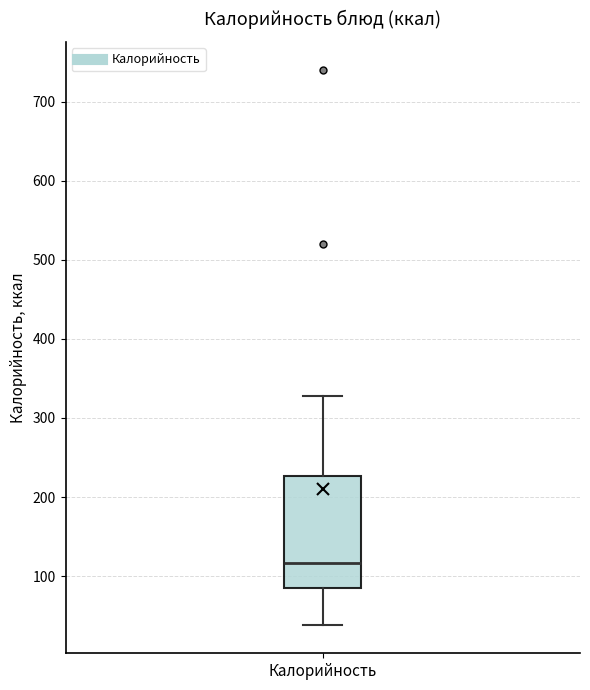

Read this box plot against the y-axis: the position of the median line, the range covered by the box, and the ends of both whiskers. The values are not printed on the chart, so give them approximately, as read against the axis.

median 120, box 90 to 230, whiskers 40 to 330